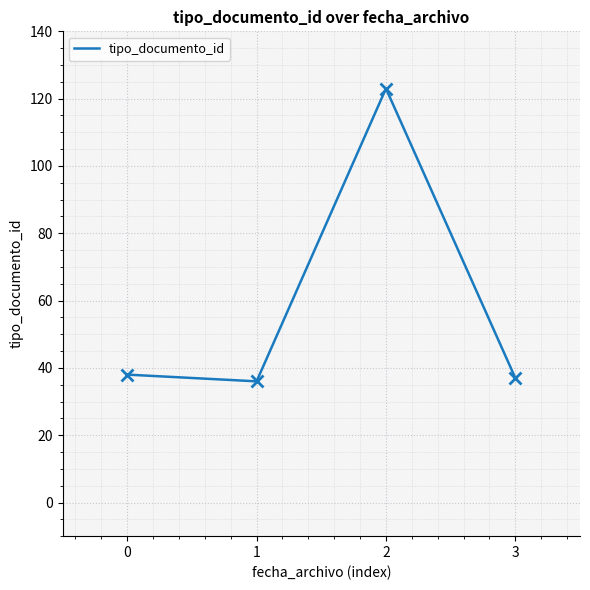

Reading left to right, extract all data points from this chart.

38	36	123	37